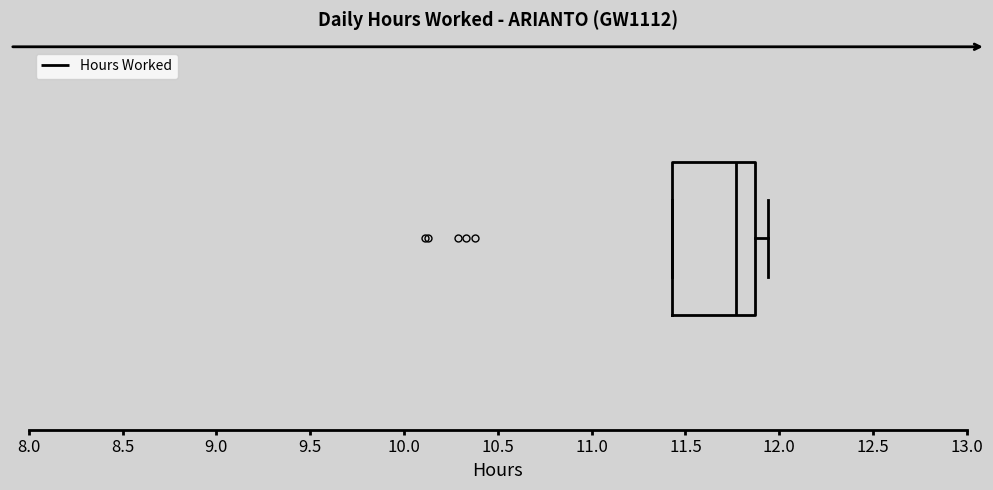

Transcribe this box plot: give where the median line is, the range the box spans, and where the two whiskers end, as read against the x-axis. The values are not printed on the chart, so give them approximately, as read against the axis.

median 11.75, box 11.45 to 11.85, whiskers 11.45 to 11.95